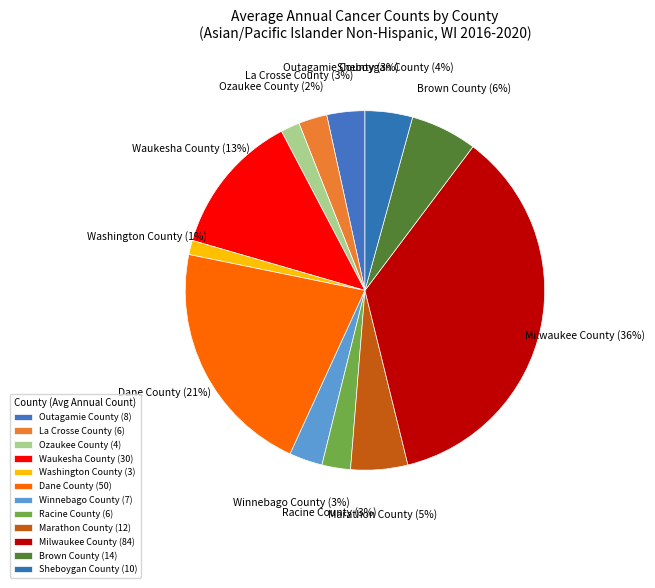

How many segments does this pie chart have?

12